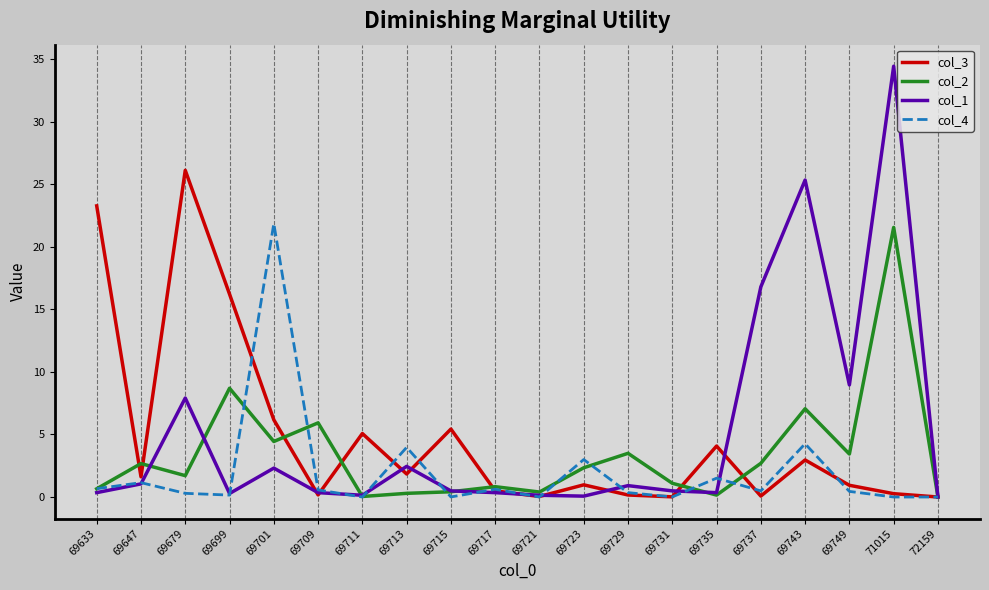

True or false: col_4 has a value of 4.3 at 69743.

True